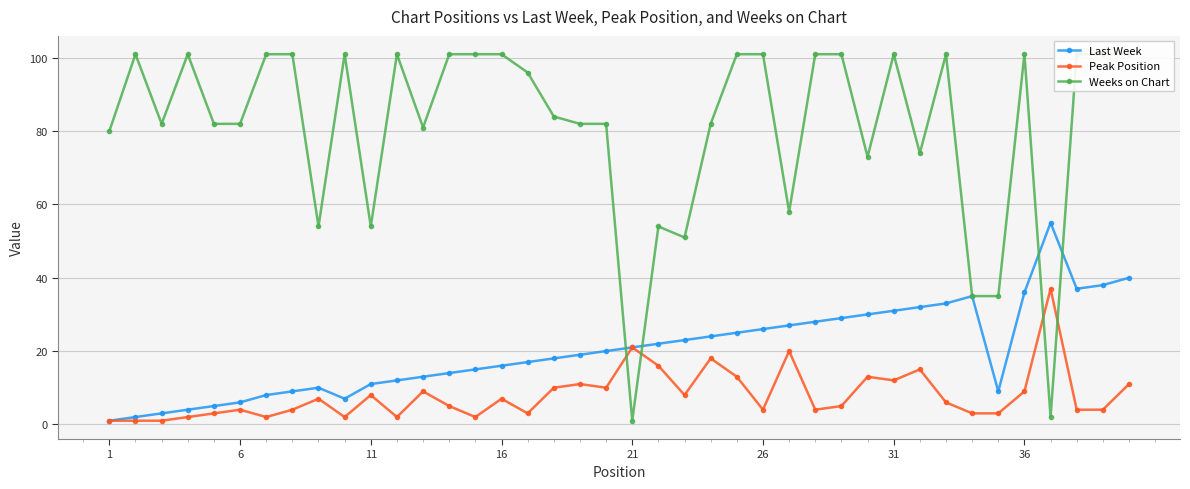

What is the highest value of the Last Week series?

55